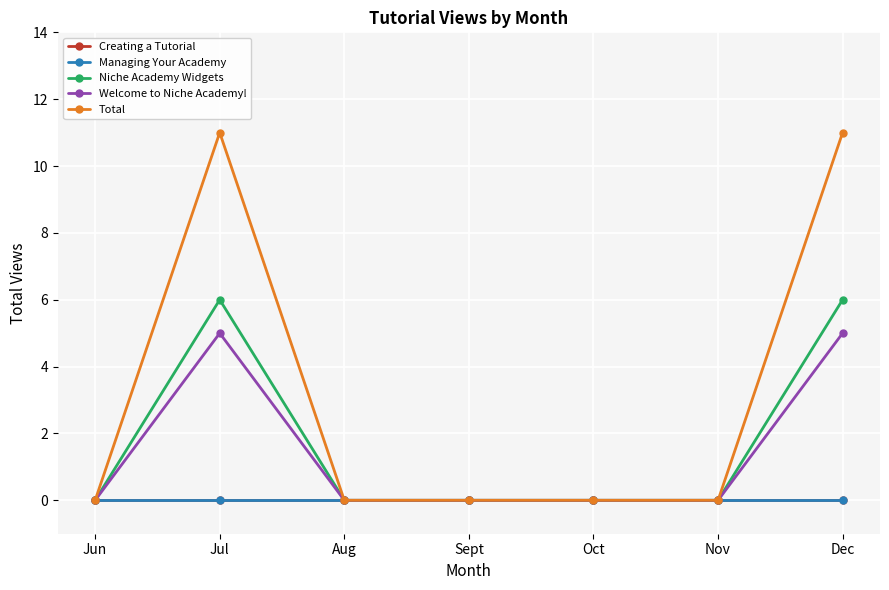

Is this an area chart (filled region under the line)?

No